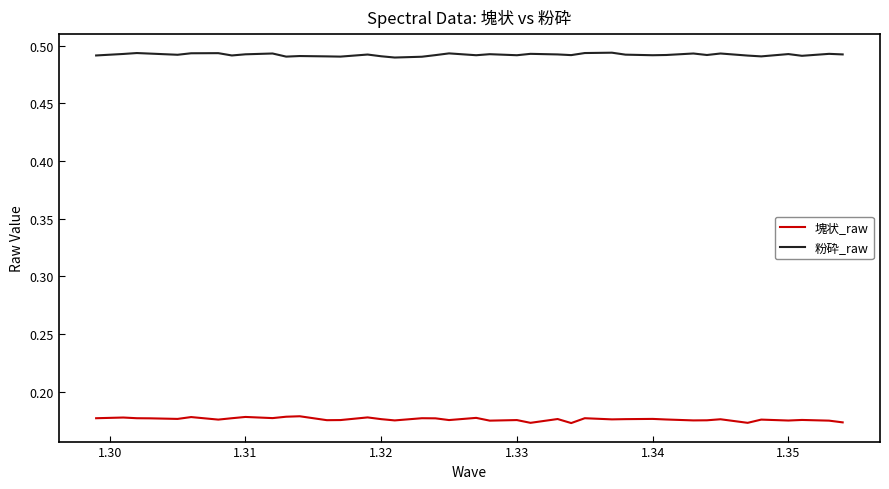

How many distinct data groups are displayed?

2